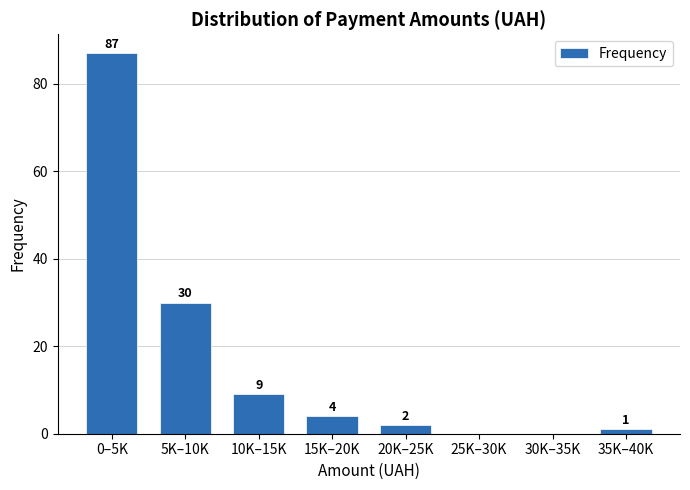

Reading right to left, what are all the values shown in this chart?

35K–40K=1	30K–35K=0	25K–30K=0	20K–25K=2	15K–20K=4	10K–15K=9	5K–10K=30	0–5K=87